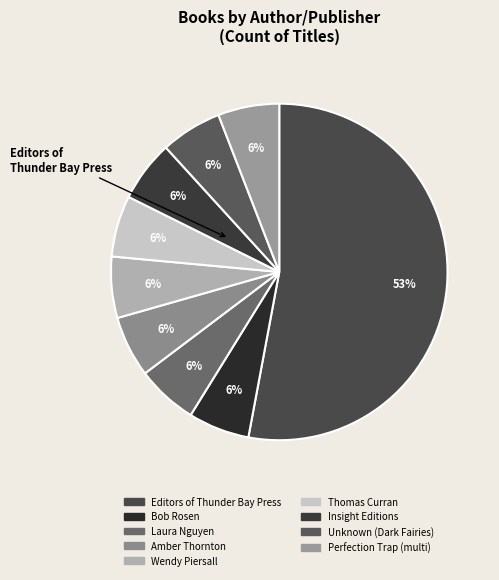

How many slices are in this pie chart?

9